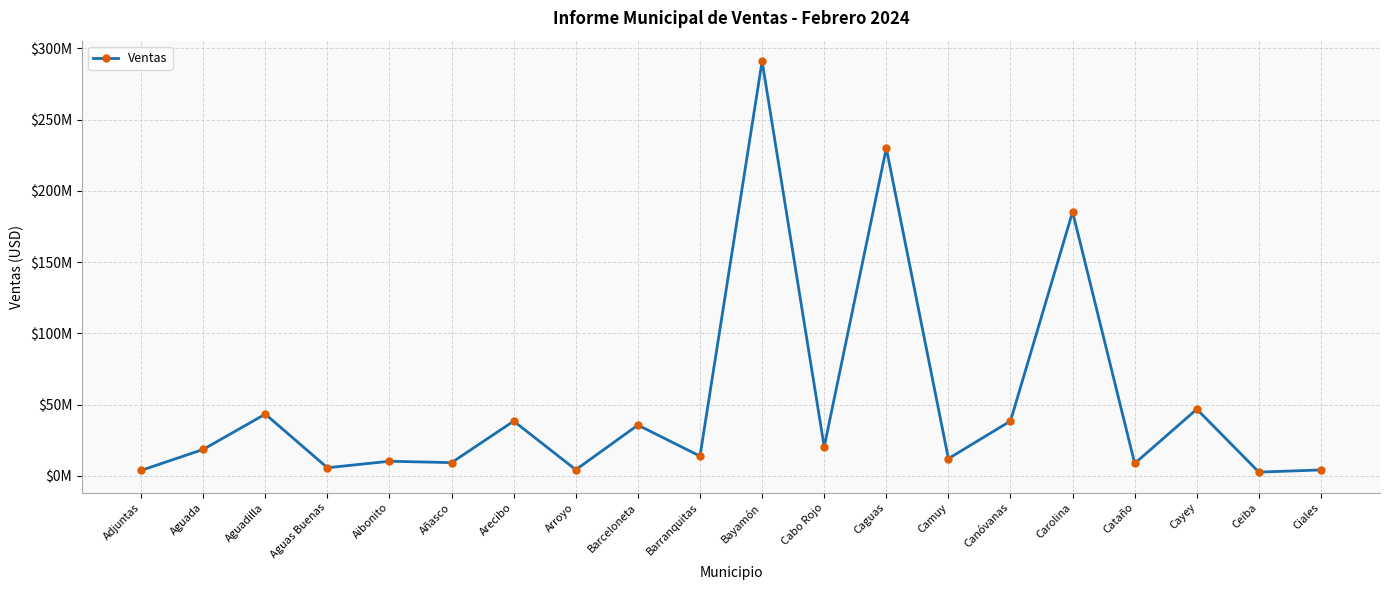

What is the change in value from Aibonito to Camuy?

+1845722.3